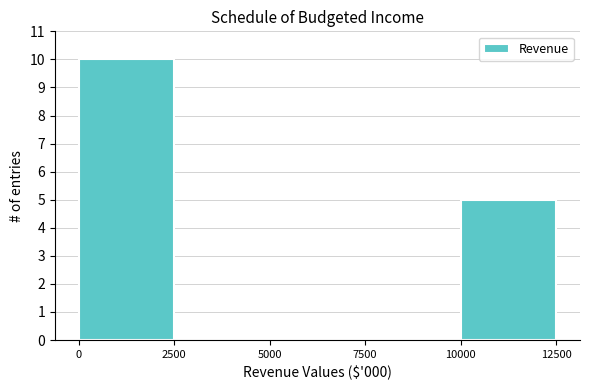

Which range on the x-axis has the tallest bar?

0 to 2500